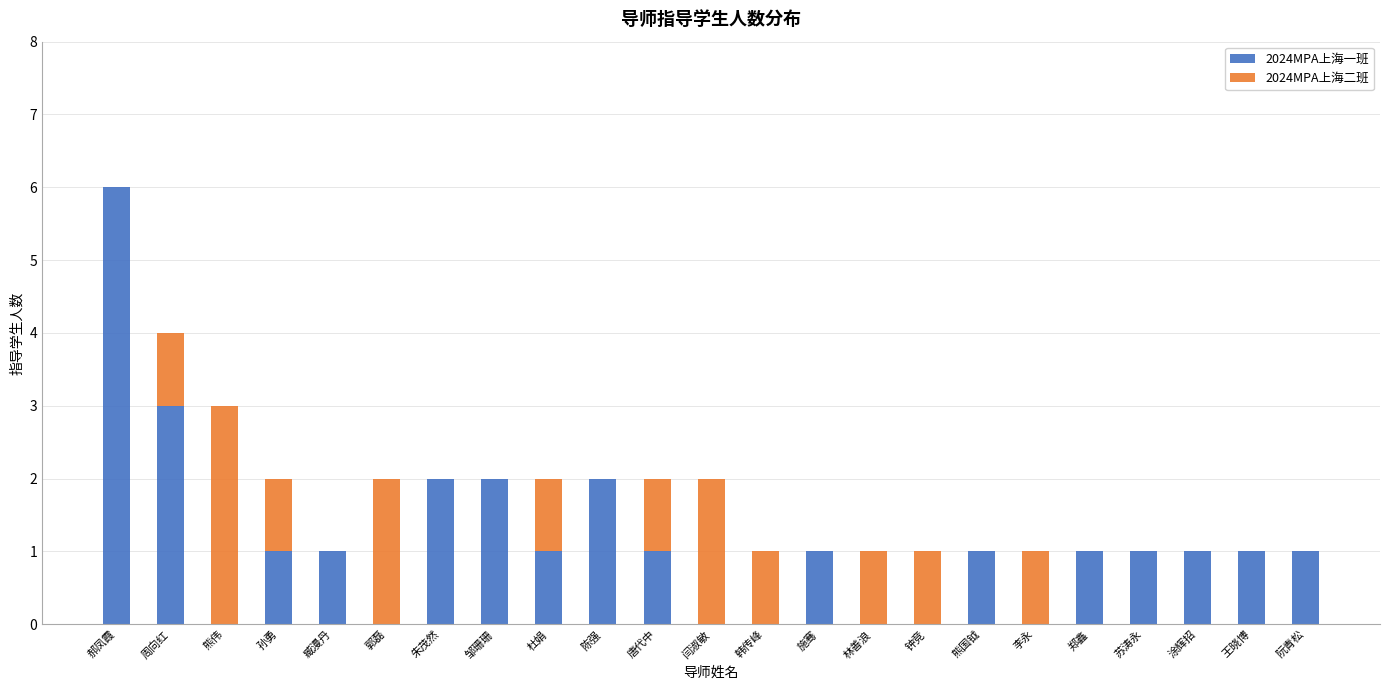

At which category is the sum across all series the highest?

郝凤霞